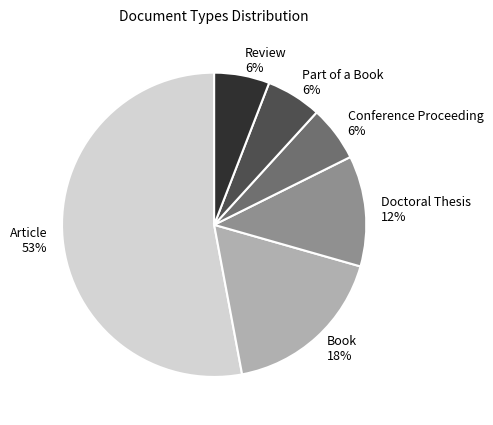

Is there any slice that represents more than half of the pie?

Yes